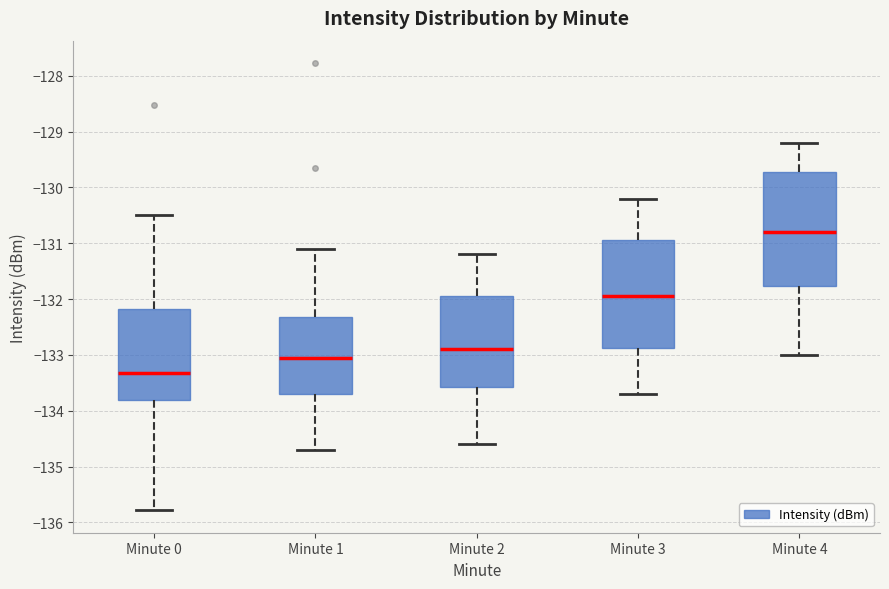

Where is the upper edge of the box for Minute 4 on the y-axis? The values are not printed on the chart, so give them approximately, as read against the axis.

-129.7